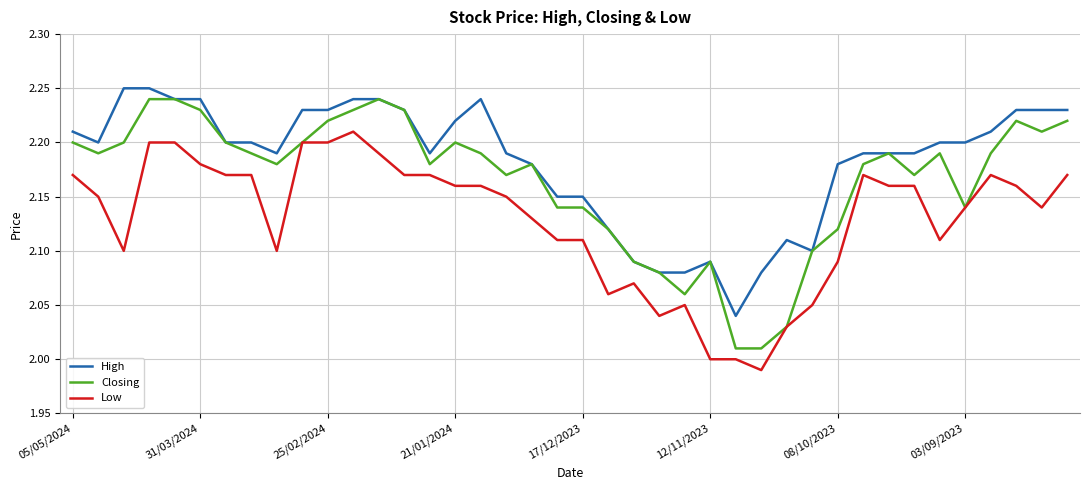

True or false: High and Low intersect in this chart.

False